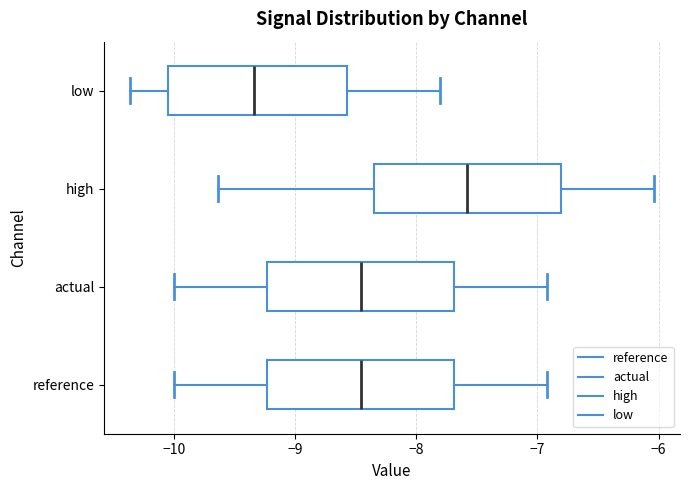

Which box's median line is the furthest to the left?

low